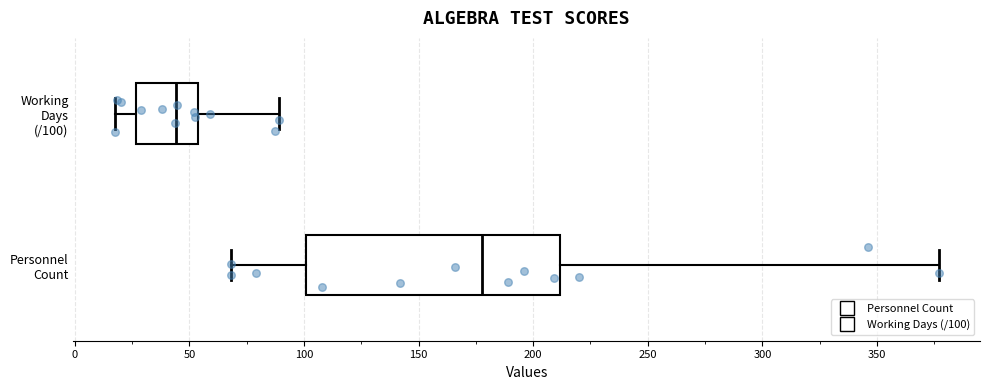

Which box is the widest, from its left edge to its right edge?

Personnel Count